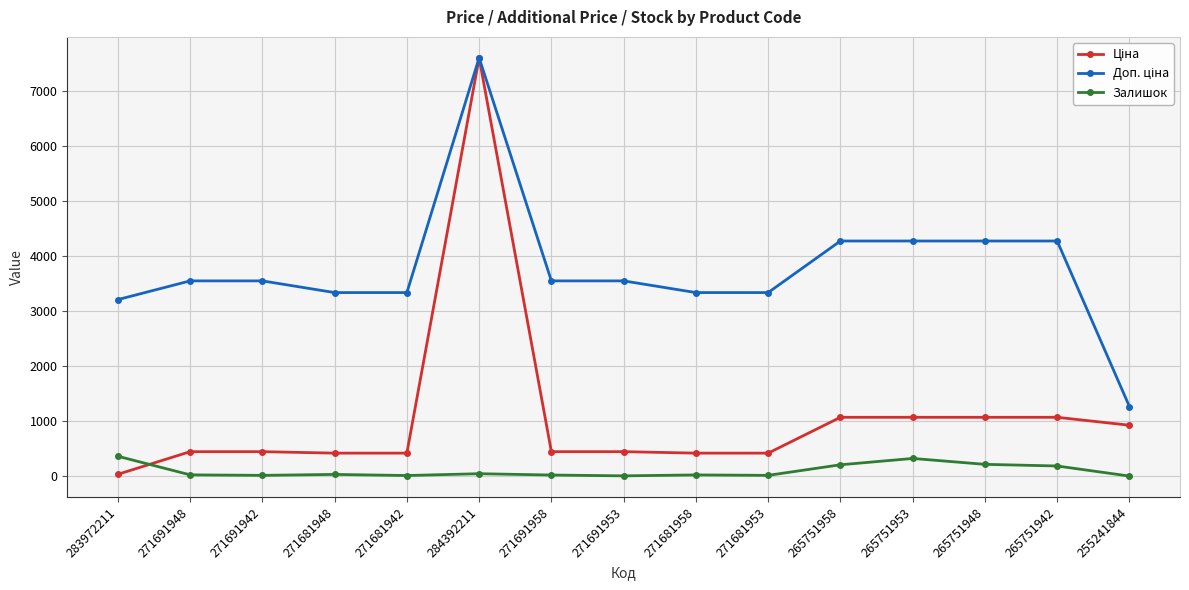

At which category is the sum across all series the highest?

284392211